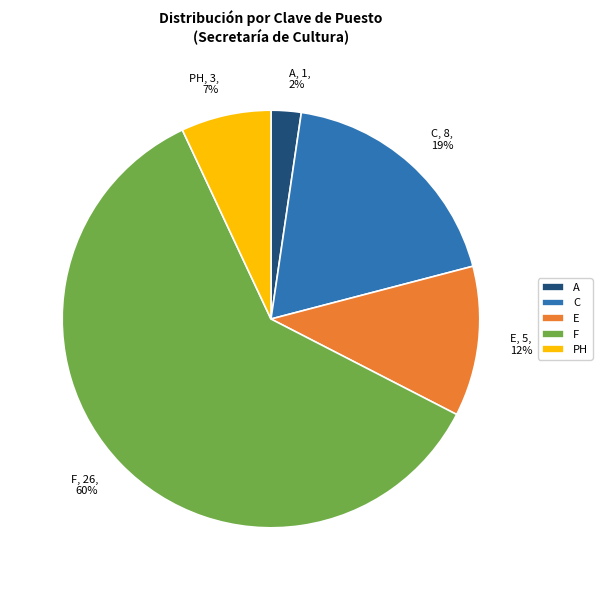

Is it true that PH, 3, 7% is 7% of the pie?

True